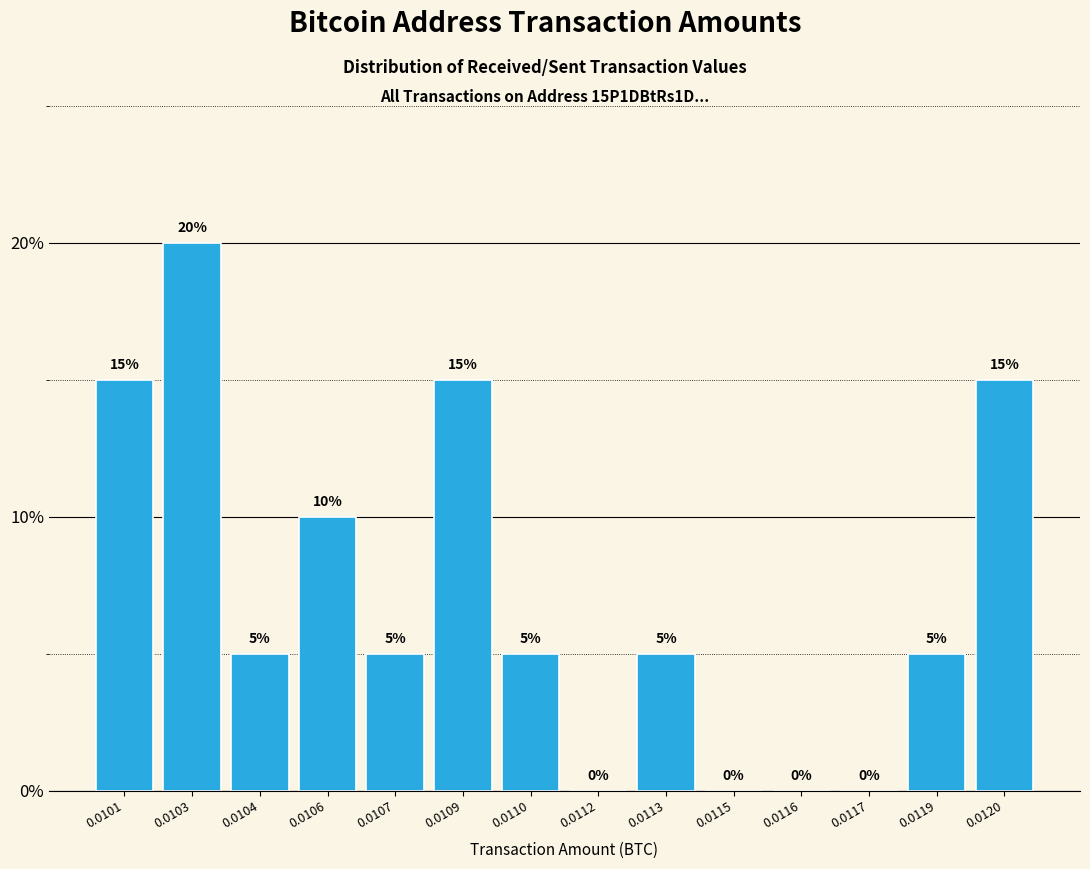

Reading left to right, extract all data points from this chart.

0.0101=15	0.0103=20	0.0104=5	0.0106=10	0.0107=5	0.0109=15	0.0110=5	0.0112=0	0.0113=5	0.0115=0	0.0116=0	0.0117=0	0.0119=5	0.0120=15